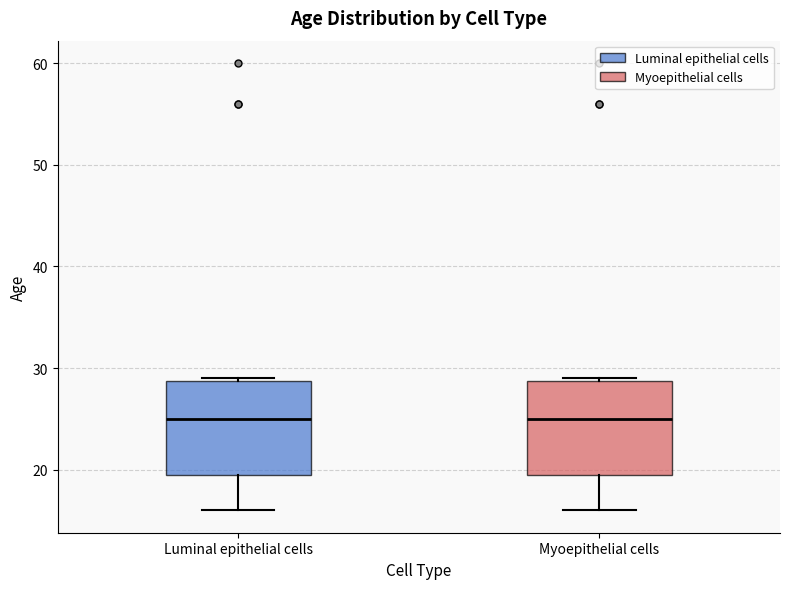

Reading left to right, transcribe this box plot: for each box, give where its median line is, the range the box spans, and where its two whiskers end, as read against the y-axis. The values are not printed on the chart, so give them approximately, as read against the axis.

Luminal epithelial cells: median 25, box 20 to 29, whiskers 16 to 29
Myoepithelial cells: median 25, box 20 to 29, whiskers 16 to 29